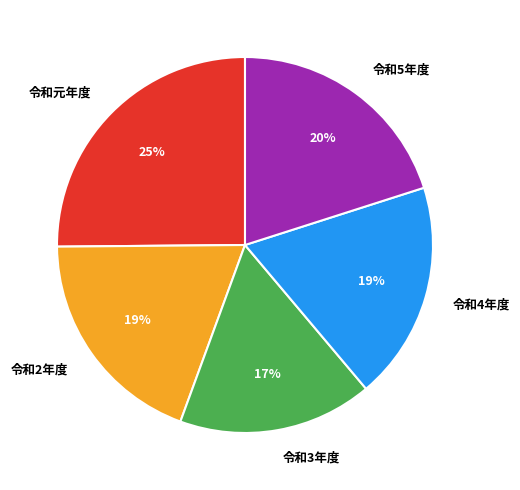

Count the number of slices in the pie.

5